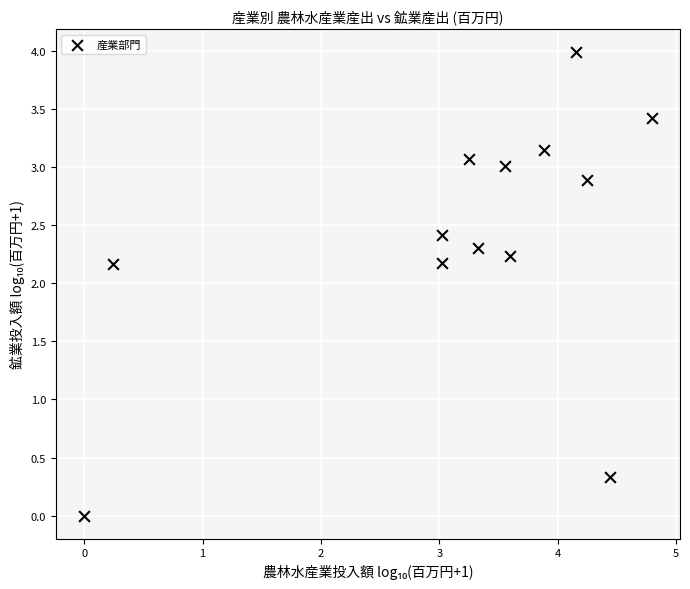

What Y value in the scatter plot is closest to 1?

0.3